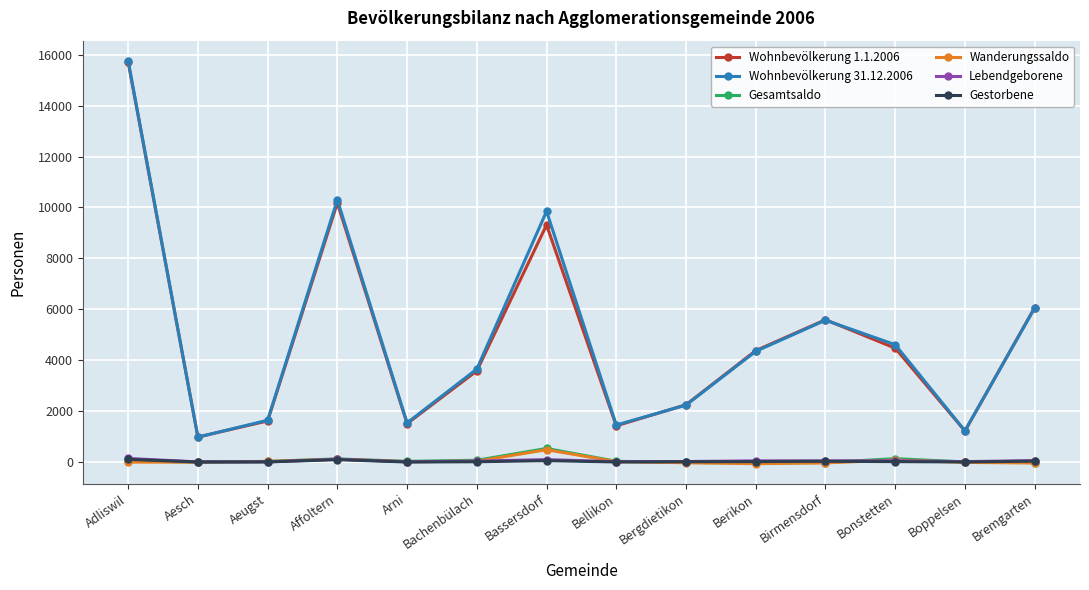

Which category has the lowest value in the Wohnbevölkerung 1.1.2006 series?

Aesch